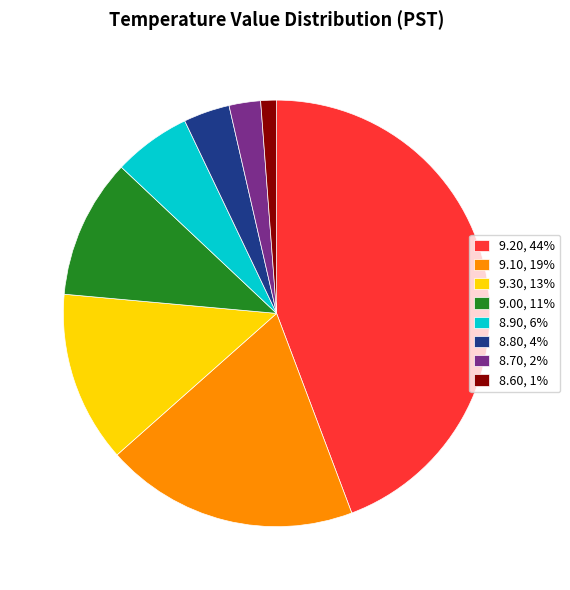

Is it true that 8.60, 1% is 11% of the pie?

False